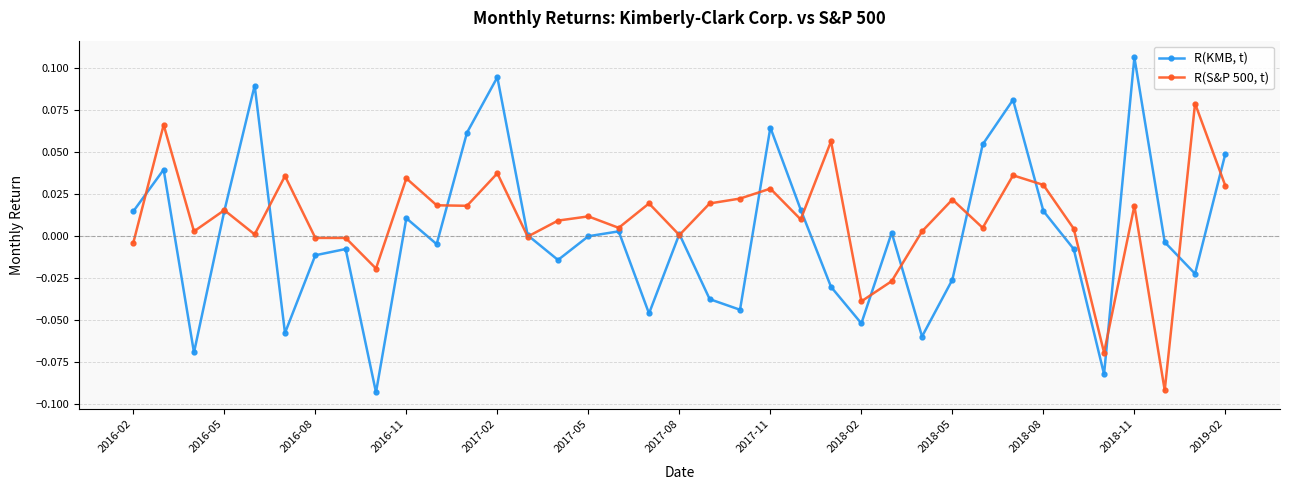

Which series has the largest total across all categories?

R(S&P 500, t)